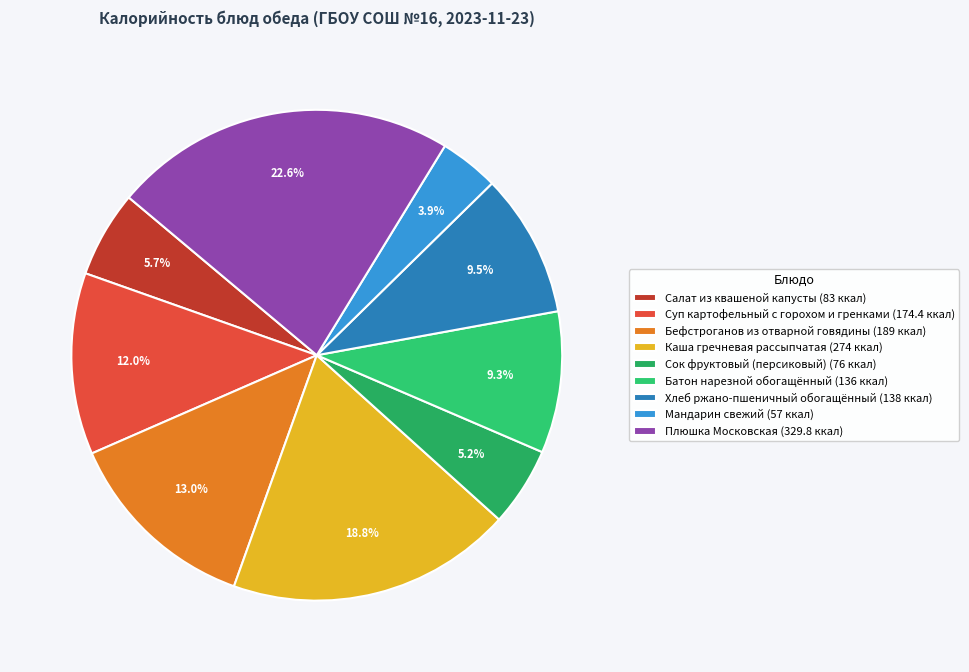

To the nearest percent, what is the combined percentage of Мандарин свежий and Батон нарезной обогащённый?

13%